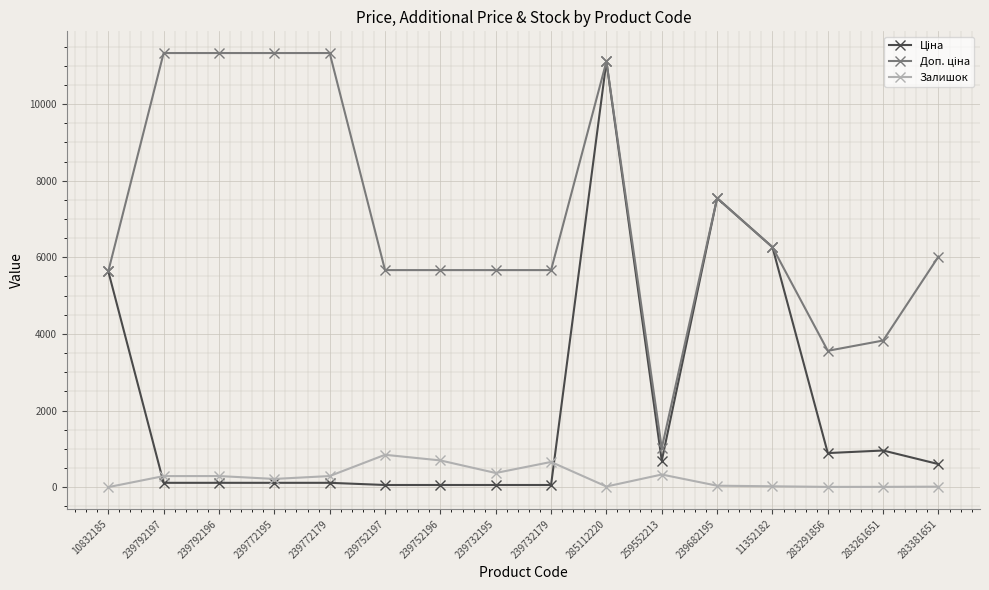

What is the greatest value displayed?

11334.0